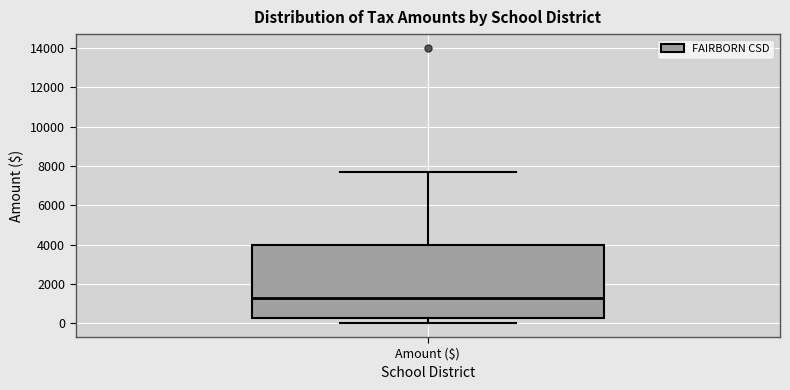

Where is the lower edge of the box for Amount ($) on the y-axis? The values are not printed on the chart, so give them approximately, as read against the axis.

200